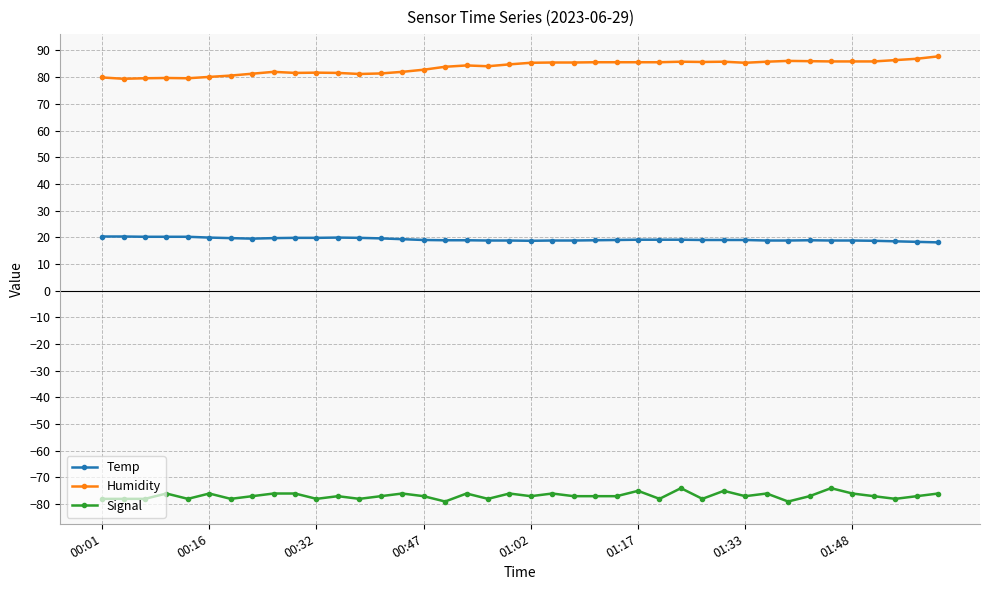

What is the difference between the maximum and second lowest values in the Temp series?

2.0